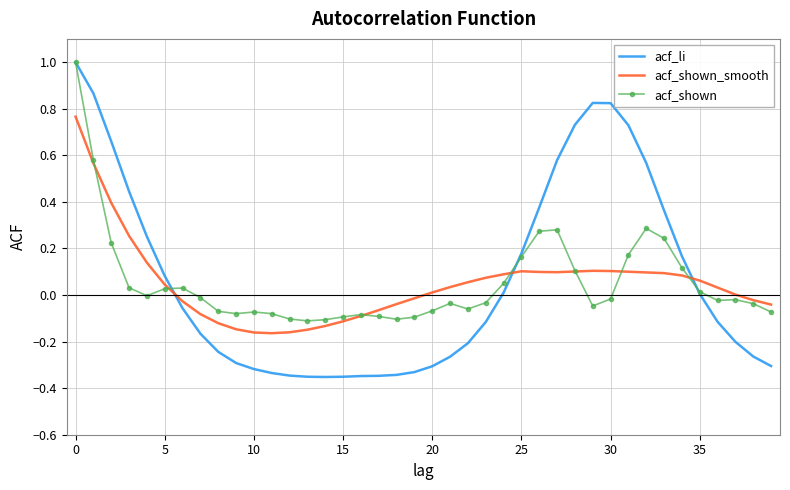

What is the maximum value shown in the chart?

1.0